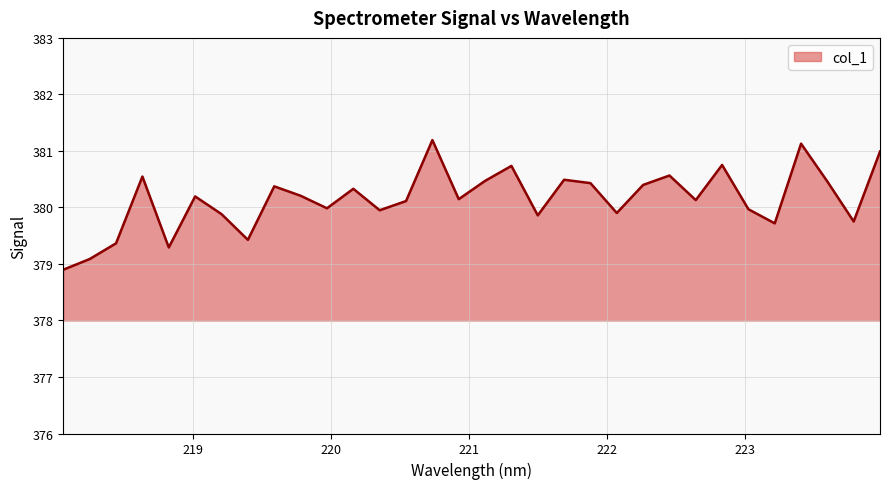

What is the greatest value displayed?

381.2